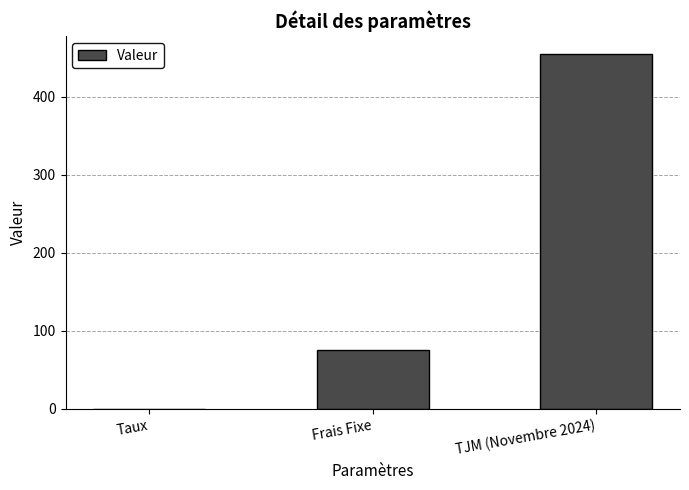

What is the maximum value shown in the chart?

455.0